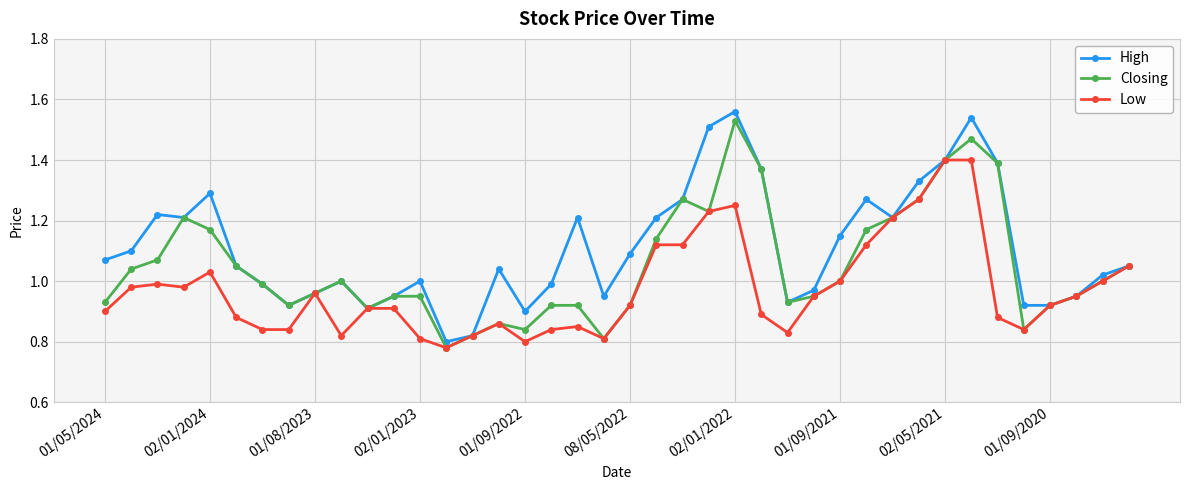

How many distinct data groups are displayed?

3